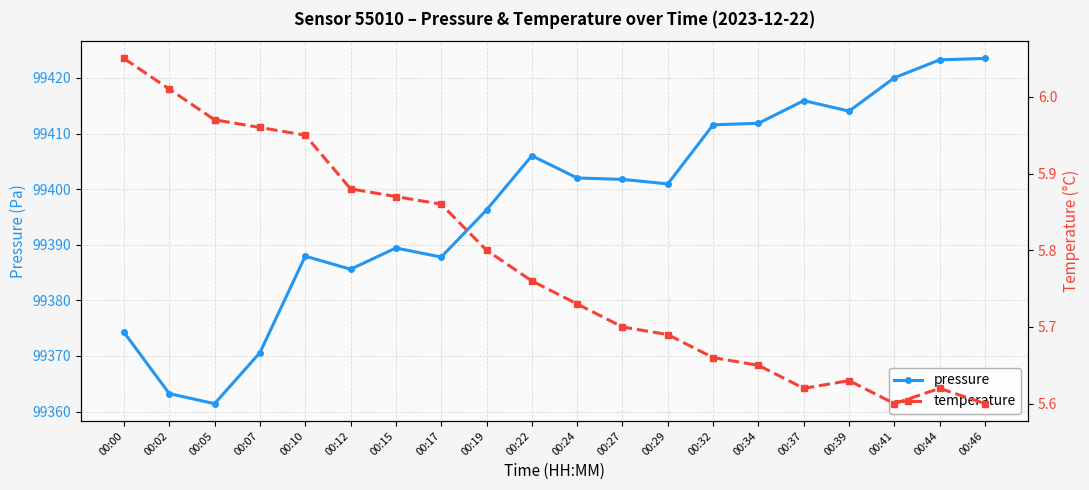

At 00:10, list the series in order from largest to smallest.

pressure, temperature